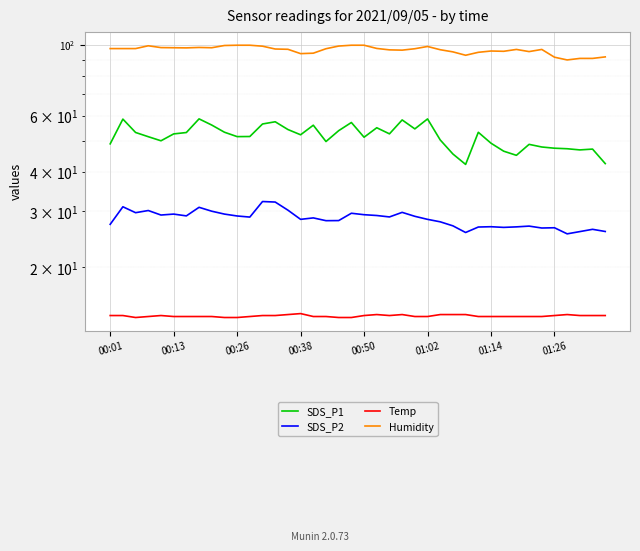

What is the value of the SDS_P2 point at the 1st from the left?

27.3